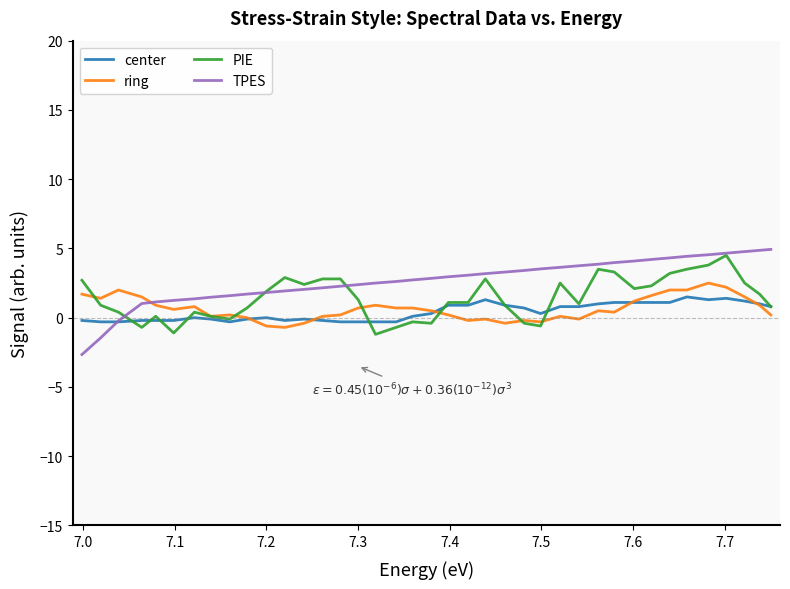

Which series has the largest range (max minus min)?

TPES